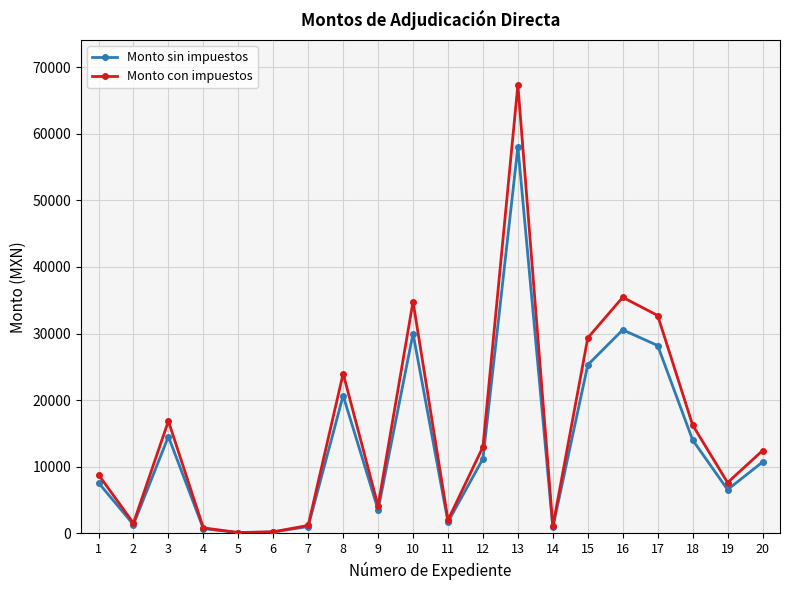

Is the value of Monto sin impuestos at 20 greater than the value of Monto con impuestos at 7?

Yes